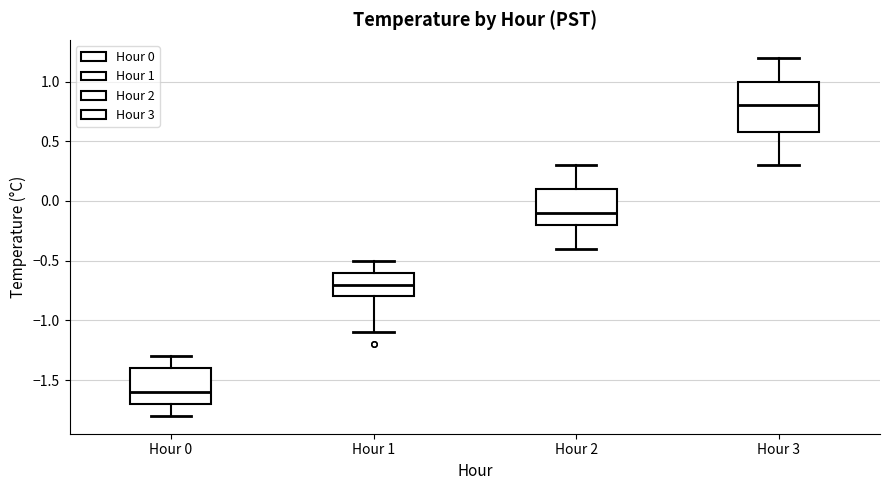

Reading left to right, transcribe this box plot: for each box, give where its median line is, the range the box spans, and where its two whiskers end, as read against the y-axis. The values are not printed on the chart, so give them approximately, as read against the axis.

Hour 0: median -1.6, box -1.7 to -1.4, whiskers -1.8 to -1.3
Hour 1: median -0.7, box -0.8 to -0.6, whiskers -1.1 to -0.5
Hour 2: median -0.1, box -0.2 to 0.1, whiskers -0.4 to 0.3
Hour 3: median 0.8, box 0.6 to 1.0, whiskers 0.3 to 1.2